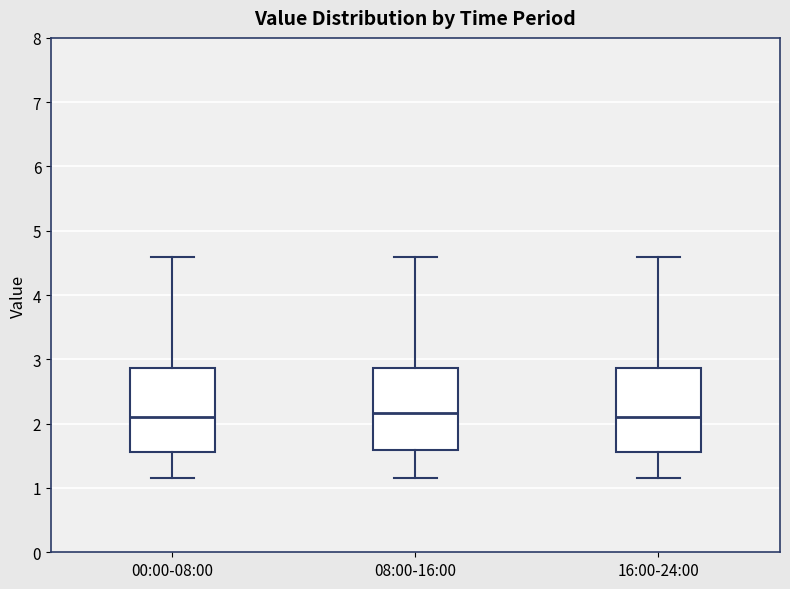

Where is the lower edge of the box for 08:00-16:00 on the y-axis? The values are not printed on the chart, so give them approximately, as read against the axis.

1.6